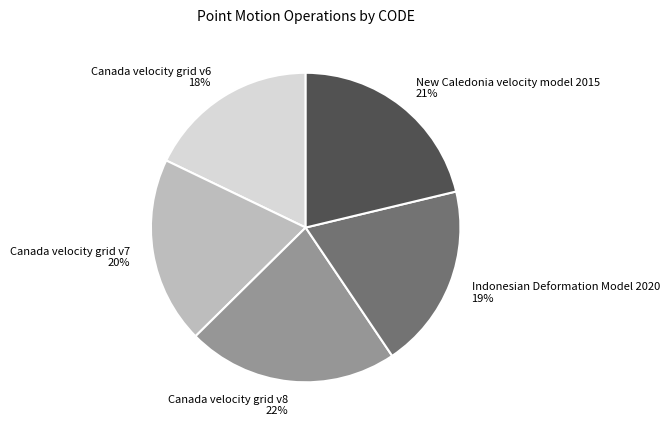

What is the largest slice in the pie chart?

Canada velocity grid v8